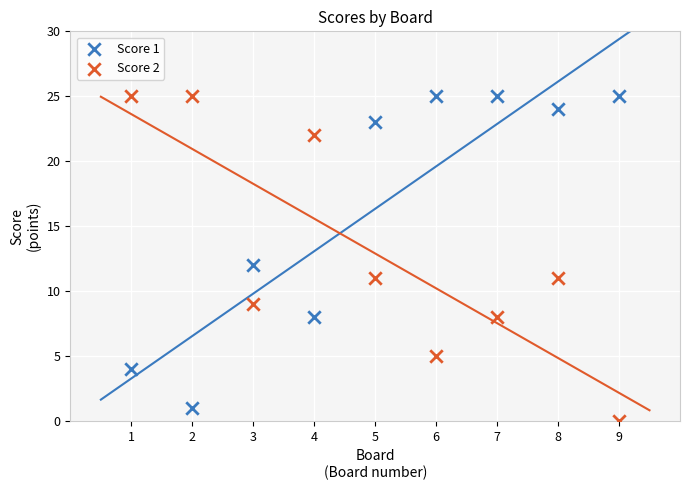

What is the X range (max minus min) for the scatter plot?

8